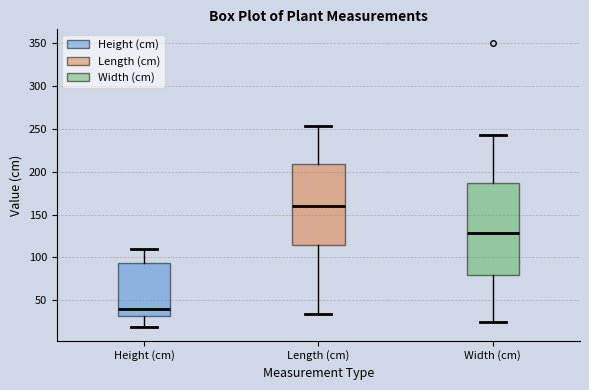

Where does the median line of the box for Height (cm) sit on the y-axis? The values are not printed on the chart, so give them approximately, as read against the axis.

40